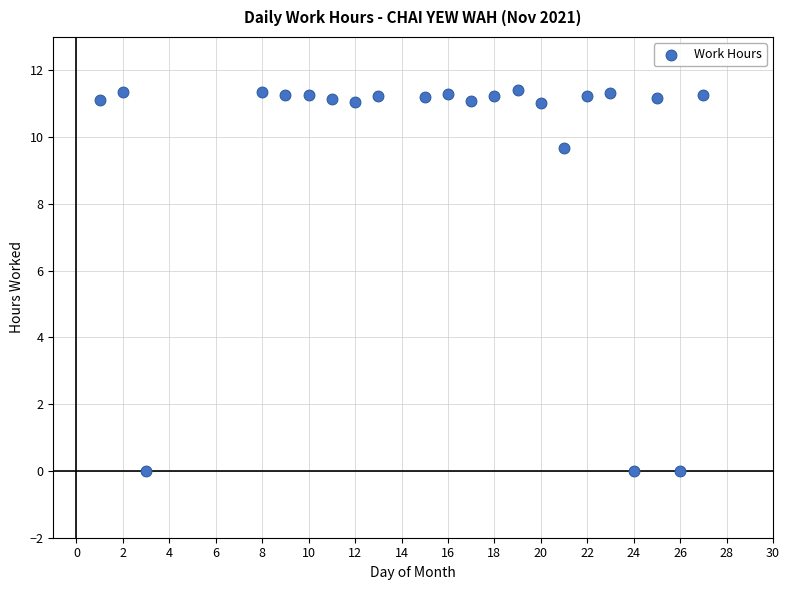

What is the range of Y values (max minus min)?

11.4